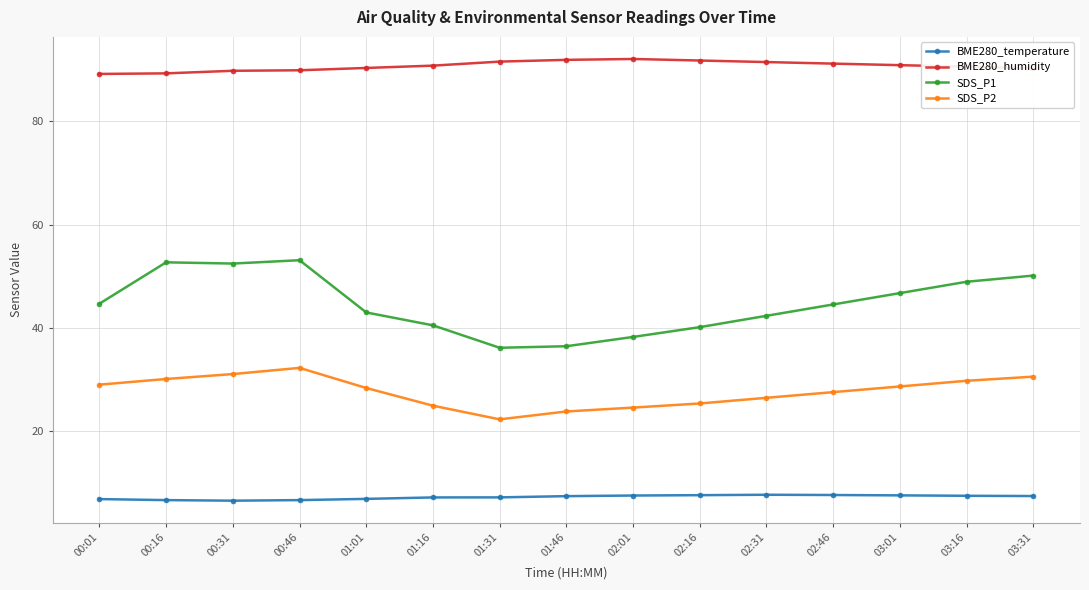

What position from the right is 03:31?

1